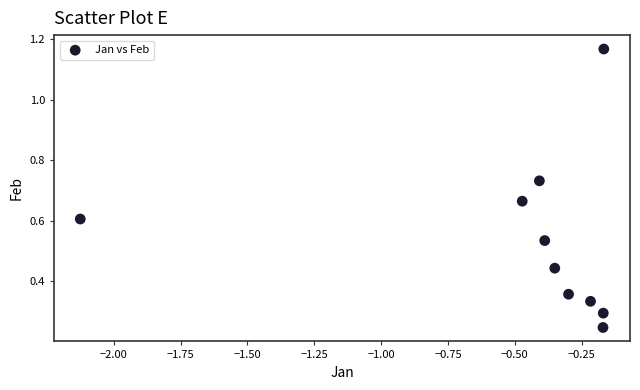

What is the range of X values (max minus min)?

2.0